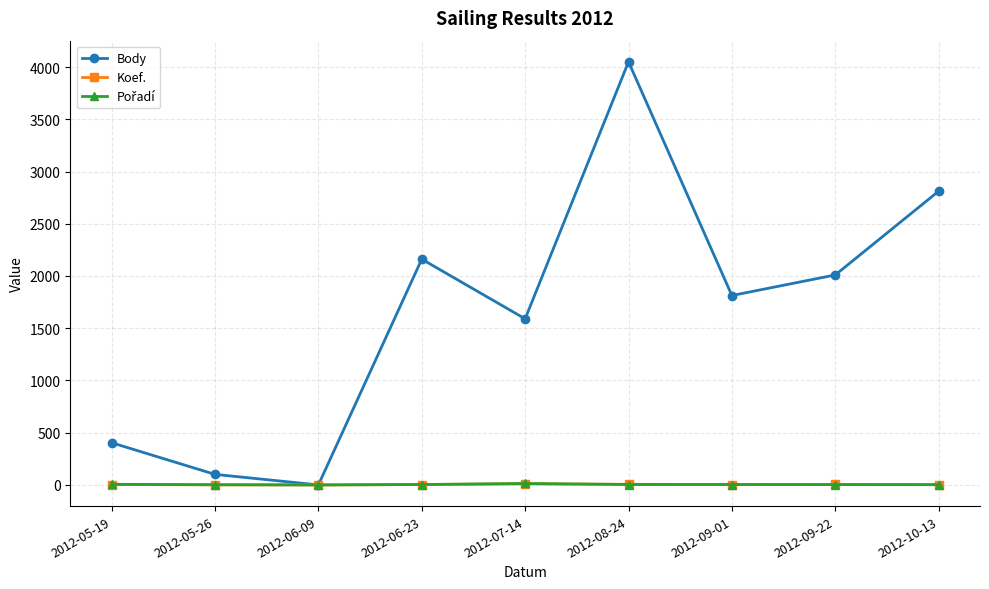

True or false: Body has more than 2 interior local peaks.

False